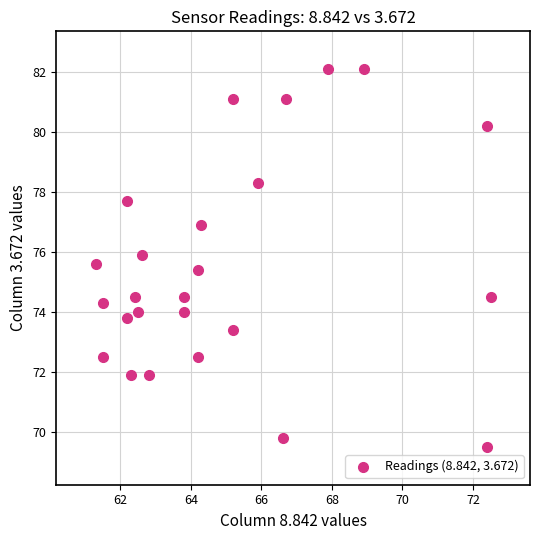

What is the range of Y values (max minus min)?

12.6